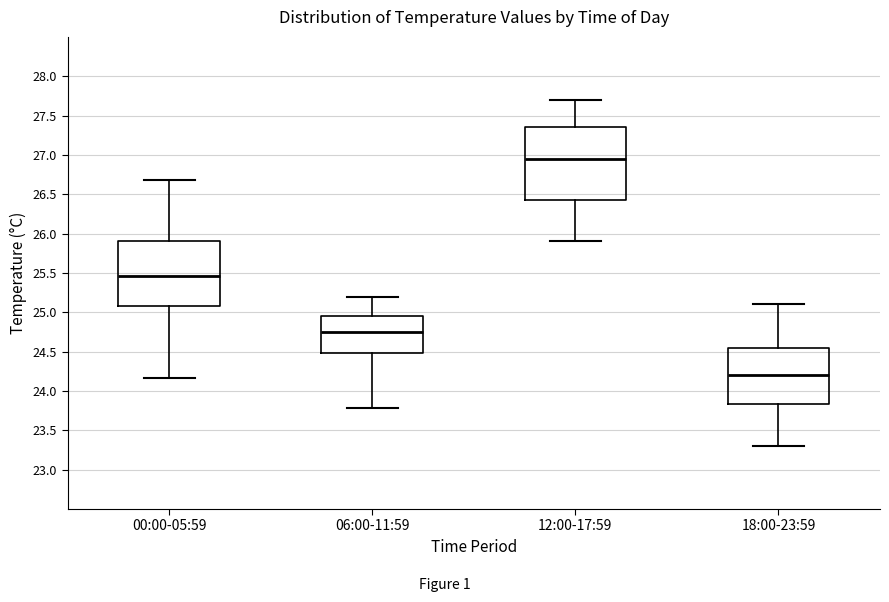

Reading left to right, read every box against the y-axis: the position of its median line, the range the box covers, and the ends of its whiskers. The values are not printed on the chart, so give them approximately, as read against the axis.

00:00-05:59: median 25.45, box 25.10 to 25.90, whiskers 24.15 to 26.70
06:00-11:59: median 24.75, box 24.50 to 24.95, whiskers 23.80 to 25.20
12:00-17:59: median 26.95, box 26.45 to 27.35, whiskers 25.90 to 27.70
18:00-23:59: median 24.20, box 23.85 to 24.55, whiskers 23.30 to 25.10